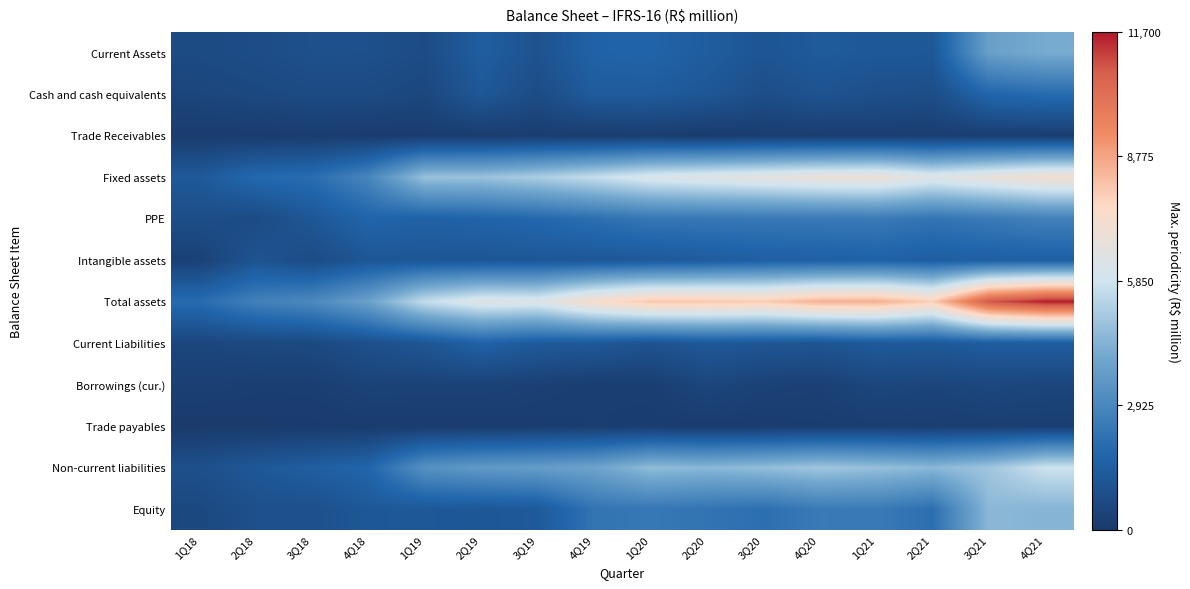

Reading left to right, extract all data points from this chart.

Current Assets: 1Q18=664.0	2Q18=763.0	3Q18=903.0	4Q18=894.3	1Q19=738.0	2Q19=1438.3	3Q19=998.4	4Q19=1633.7	1Q20=1687.8	2Q20=1403.9	3Q20=1108.1	4Q20=1311.0	1Q21=1227.7	2Q21=1218.9	3Q21=3787.7	4Q21=4170.0
Cash and cash equivalents: 1Q18=492.0	2Q18=586.0	3Q18=677.0	4Q18=666.8	1Q19=522.6	2Q19=1211.6	3Q19=737.9	4Q19=1351.4	1Q20=1346.5	2Q20=1162.6	3Q20=798.1	4Q20=1019.6	1Q21=863.1	2Q21=792.0	3Q21=1760.2	4Q21=1957.8
Trade Receivables: 1Q18=104.0	2Q18=104.0	3Q18=128.0	4Q18=105.6	1Q19=125.6	2Q19=124.7	3Q19=154.3	4Q19=137.0	1Q20=169.8	2Q20=77.7	3Q20=153.7	4Q20=154.2	1Q21=184.5	2Q21=150.4	3Q21=204.5	4Q21=195.8
Fixed assets: 1Q18=1268.0	2Q18=1867.0	3Q18=2015.0	4Q18=2869.3	1Q19=4804.7	2Q19=4831.8	3Q19=5157.7	4Q19=5638.6	1Q20=6197.6	2Q20=6408.5	3Q20=6607.9	4Q20=6861.5	1Q21=6936.1	2Q21=6351.3	3Q21=6790.2	4Q21=7187.4
PPE: 1Q18=804.0	2Q18=705.0	3Q18=1171.0	4Q18=1722.6	1Q19=1582.1	2Q19=1674.6	3Q19=1834.3	4Q19=2094.2	1Q20=2352.9	2Q20=2377.0	3Q20=2404.2	4Q20=2425.1	1Q21=2461.0	2Q21=2267.0	3Q21=2462.1	4Q21=2697.0
Intangible assets: 1Q18=308.0	2Q18=1052.0	3Q18=722.0	4Q18=1146.7	1Q19=1165.7	2Q19=1141.2	3Q19=1170.2	4Q19=1185.9	1Q20=1251.4	2Q20=1360.2	3Q20=1505.9	4Q20=1540.9	1Q21=1604.5	2Q21=1446.1	3Q21=1500.3	4Q21=1519.8
Total assets: 1Q18=1971.0	2Q18=2683.0	3Q18=2984.0	4Q18=3848.8	1Q19=5632.9	2Q19=6367.7	3Q19=6277.0	4Q19=7414.0	1Q20=8045.7	2Q20=8020.4	3Q20=7946.3	4Q20=8494.0	1Q21=8540.4	2Q21=7882.9	3Q21=10894.6	4Q21=11654.4
Current Liabilities: 1Q18=506.0	2Q18=587.0	3Q18=624.0	4Q18=895.1	1Q19=1127.8	2Q19=1616.8	3Q19=1304.6	4Q19=1243.8	1Q20=1019.3	2Q20=1237.8	3Q20=1154.4	4Q20=1084.6	1Q21=1312.1	2Q21=1253.5	3Q21=1412.2	4Q21=1428.9
Borrowings (cur.): 1Q18=254.0	2Q18=189.0	3Q18=191.0	4Q18=380.8	1Q19=367.9	2Q19=365.7	3Q19=266.6	4Q19=163.5	1Q20=177.7	2Q20=493.1	3Q20=326.5	4Q20=277.7	1Q21=516.1	2Q21=471.8	3Q21=539.7	4Q21=488.7
Trade payables: 1Q18=45.0	2Q18=54.0	3Q18=69.0	4Q18=100.3	1Q19=90.3	2Q19=99.2	3Q19=121.2	4Q19=163.6	1Q20=139.3	2Q20=97.2	3Q20=114.5	4Q20=139.8	1Q21=165.6	2Q21=171.7	3Q21=198.9	4Q21=200.9
Non-current liabilities: 1Q18=886.0	2Q18=1199.0	3Q18=1459.0	4Q18=1747.3	1Q19=3285.4	2Q19=3579.1	3Q19=3684.4	4Q19=3902.7	1Q20=4653.9	2Q20=4529.6	3Q20=4704.4	4Q20=4940.6	1Q21=4765.5	2Q21=4542.3	3Q21=4926.8	4Q21=5796.3
Equity: 1Q18=579.0	2Q18=897.0	3Q18=901.0	4Q18=1206.5	1Q19=1219.7	2Q19=1171.8	3Q19=1288.0	4Q19=2267.5	1Q20=2372.5	2Q20=2253.0	3Q20=2087.4	4Q20=2468.8	1Q21=2462.8	2Q21=2087.0	3Q21=4555.6	4Q21=4429.2